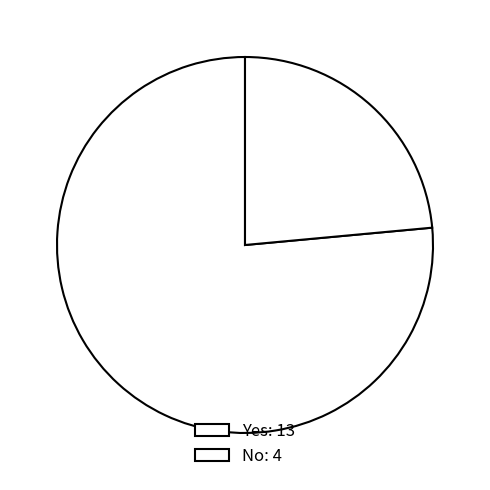

To the nearest percent, what is the difference between the largest and smallest slice percentages?

53%